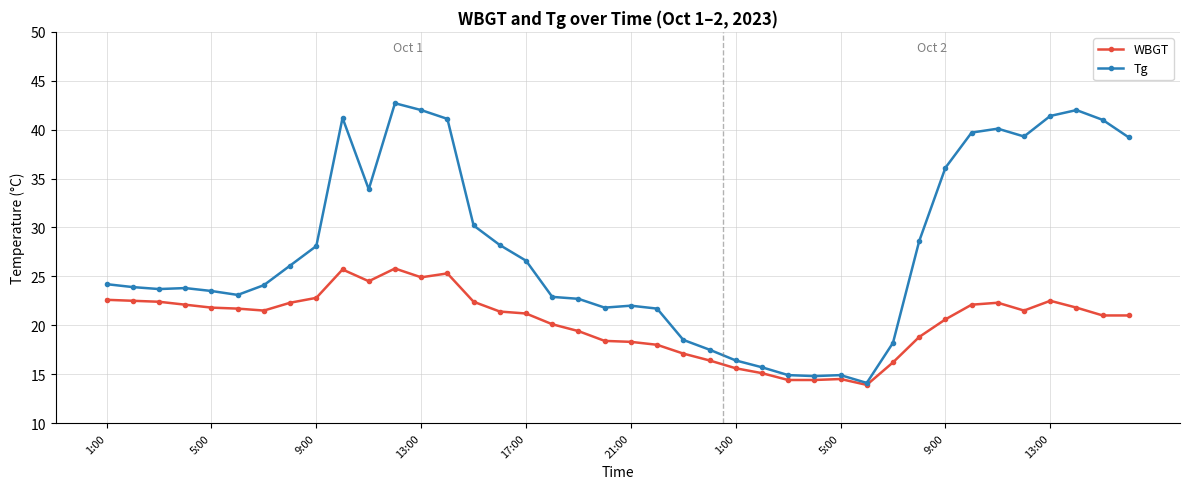

Rank the series by their maximum value, from lowest to highest.

WBGT, Tg